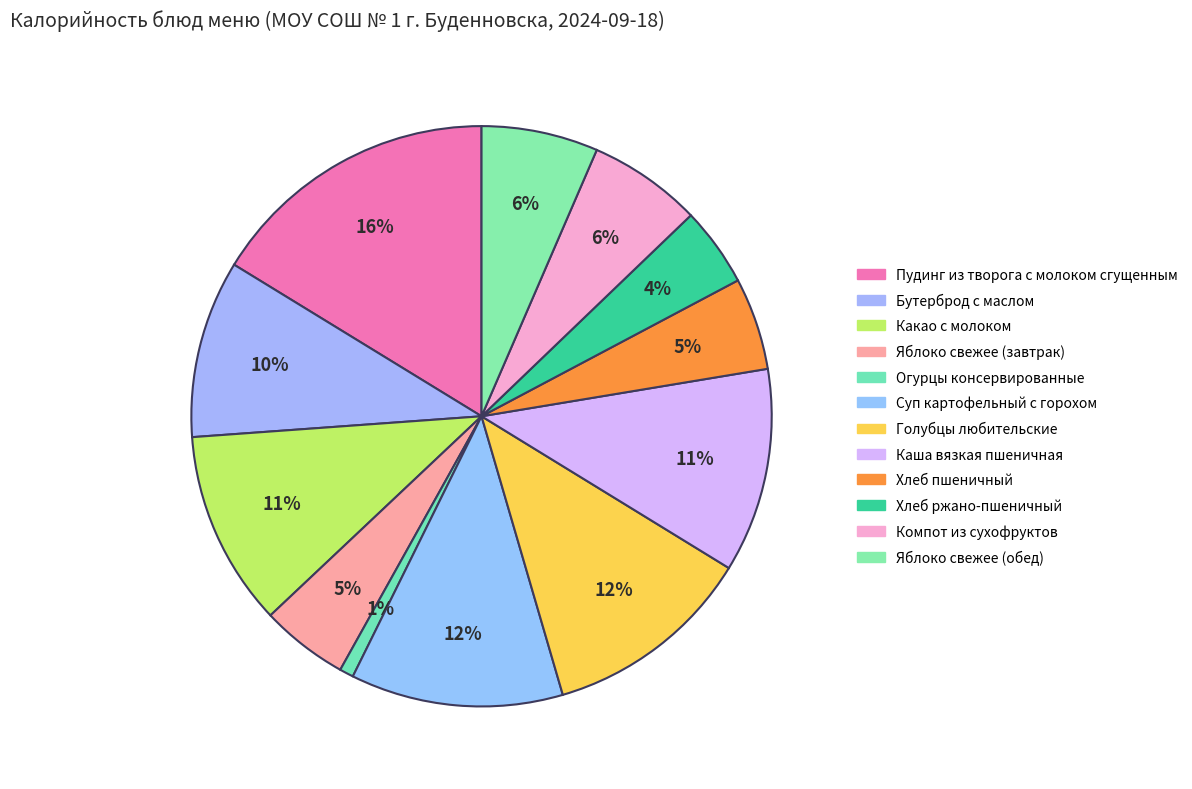

What percentage is the Какао с молоком slice, to the nearest percent?

11%